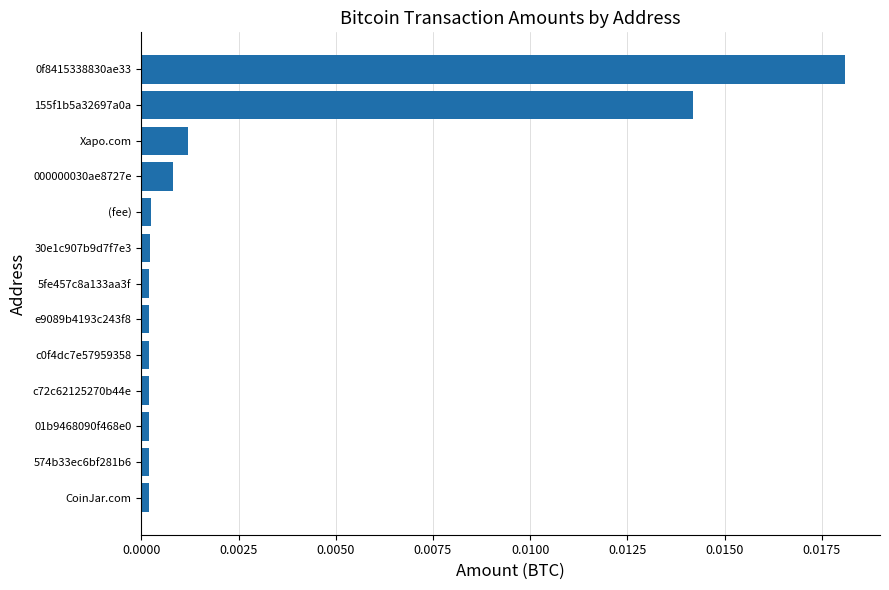

Are the bars horizontal?

Yes